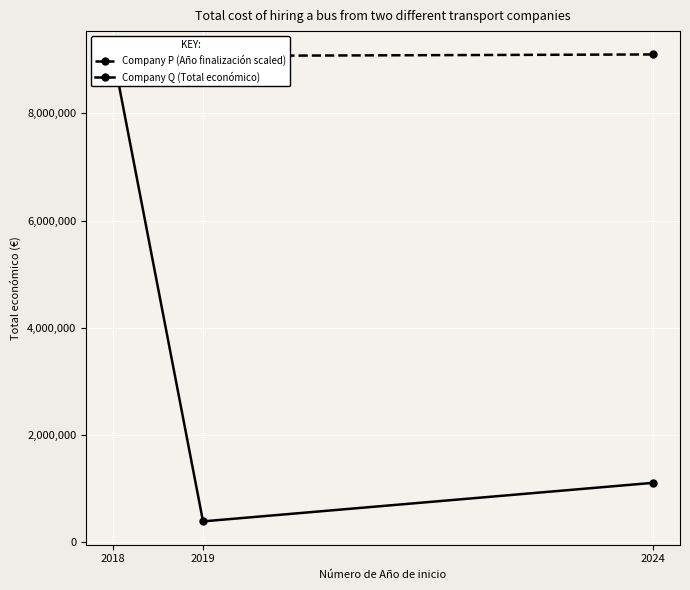

What is the sum of all Company P (Año finalización scaled) values?

27235873.4